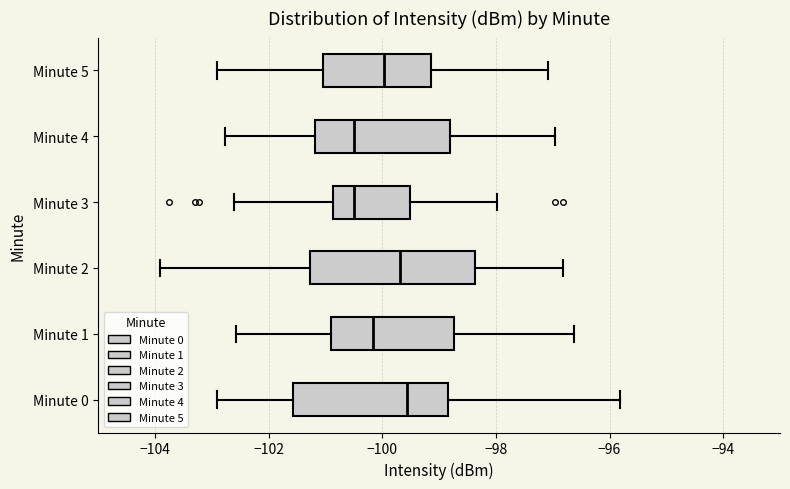

Where does the left whisker of the box for Minute 3 end on the x-axis? The values are not printed on the chart, so give them approximately, as read against the axis.

-102.6